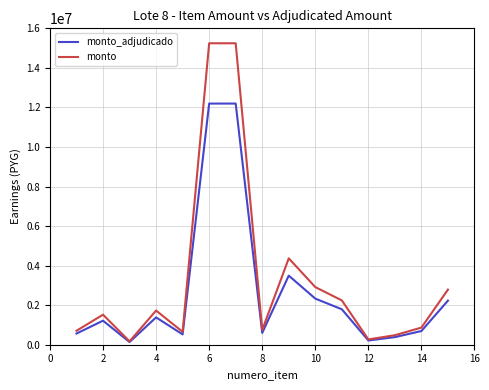

What are all the series names shown in the legend?

monto_adjudicado, monto